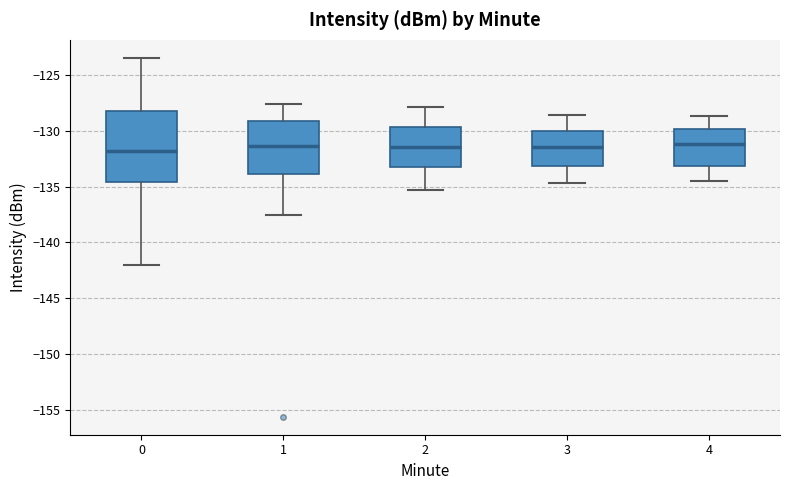

Where is the lower edge of the box at x = 1 on the y-axis? The values are not printed on the chart, so give them approximately, as read against the axis.

-134.0